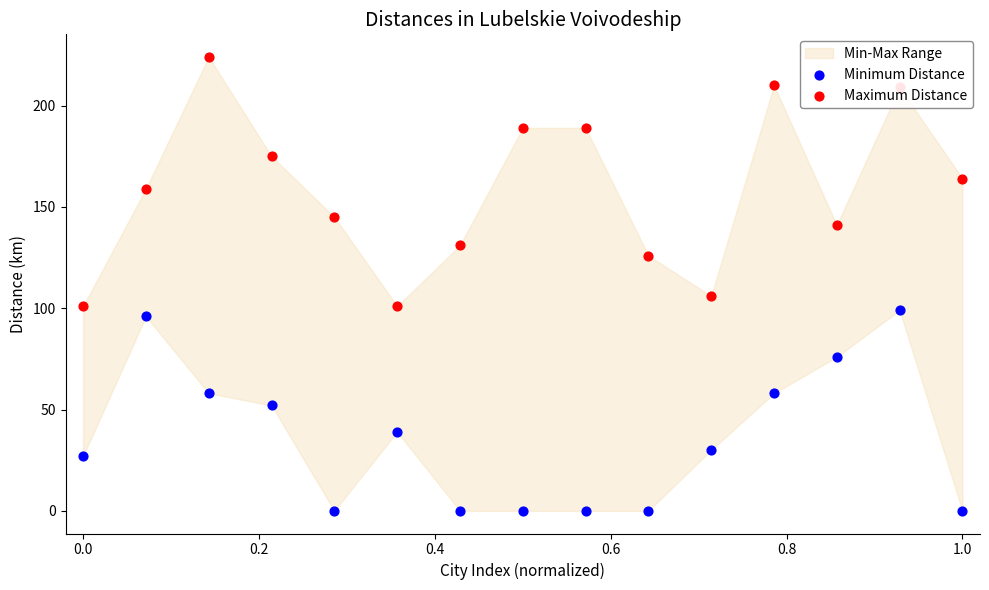

Is the value of Minimum Distance at −0.2 greater than the value of Maximum Distance at 0.0?

No